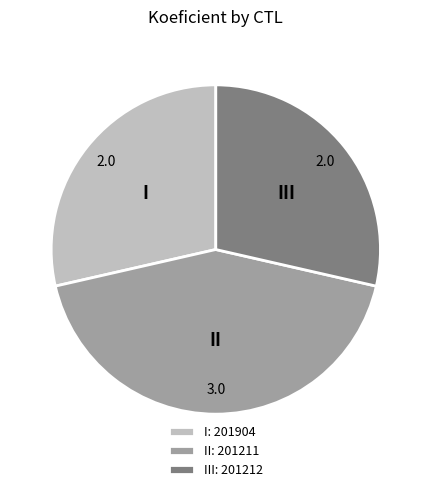

What is the ratio of the value at II: 201211 to the value at III: 201212?

1.5